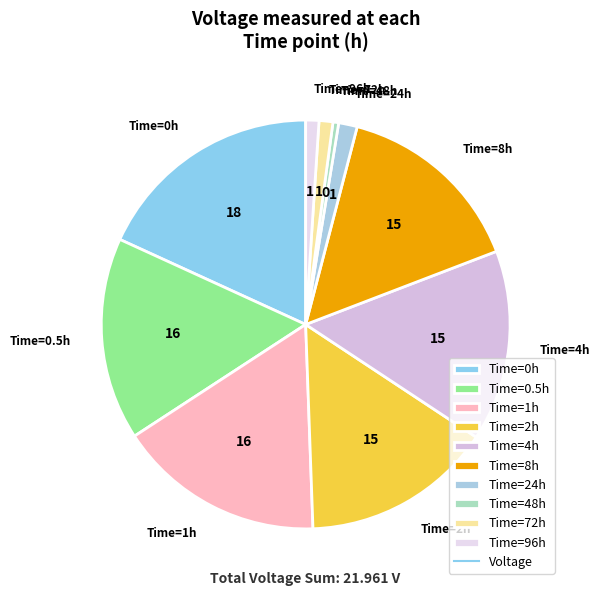

Is the sum of Time=8h and Time=0.5h greater than half?

No